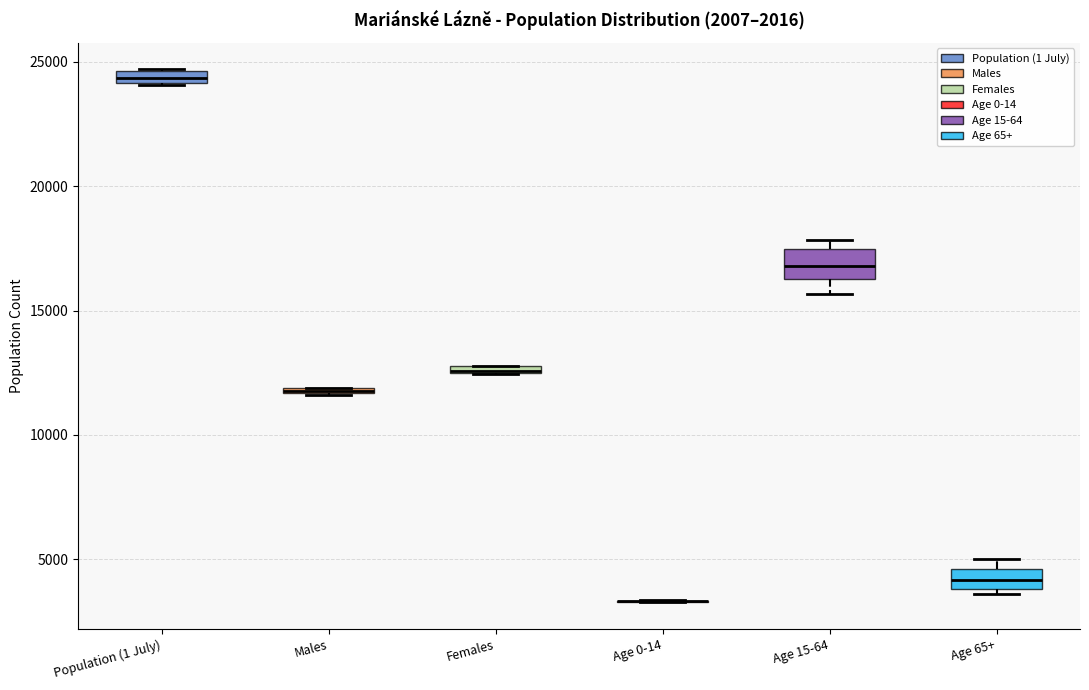

Where is the upper edge of the box for Population (1 July) on the y-axis? The values are not printed on the chart, so give them approximately, as read against the axis.

24500